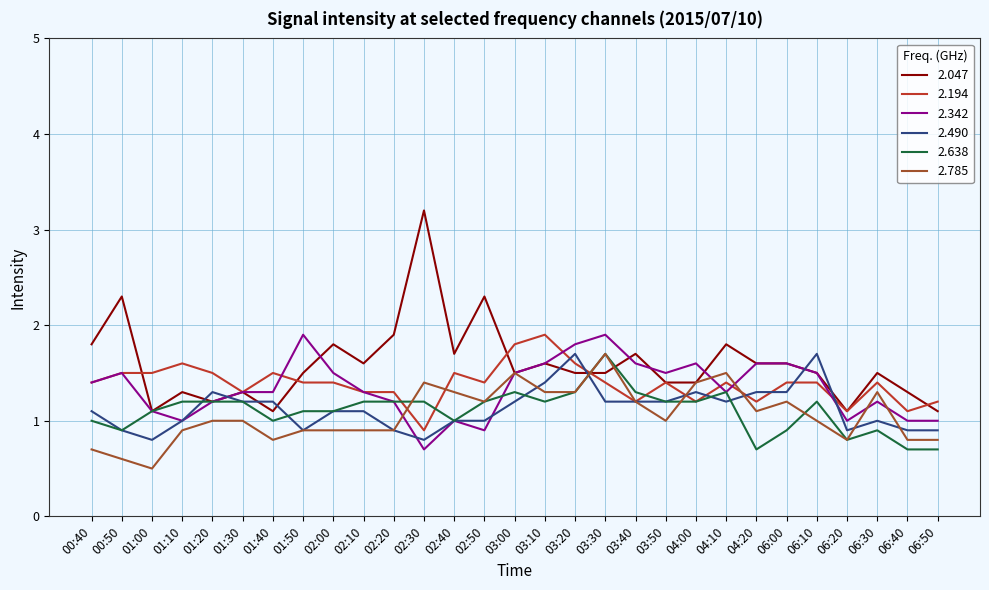

What are all the series names shown in the legend?

2.047, 2.194, 2.342, 2.490, 2.638, 2.785